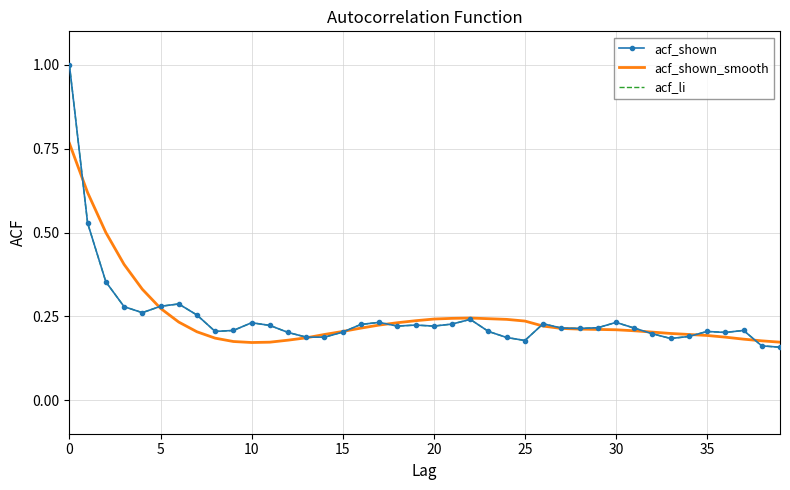

What are all the series names shown in the legend?

acf_shown, acf_shown_smooth, acf_li